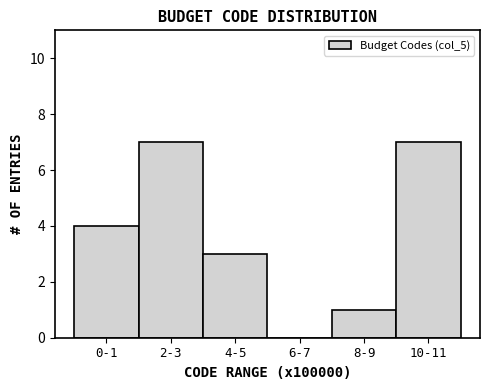

Reading left to right, transcribe all the data shown in this chart.

0-1=4	2-3=7	4-5=3	6-7=0	8-9=1	10-11=7